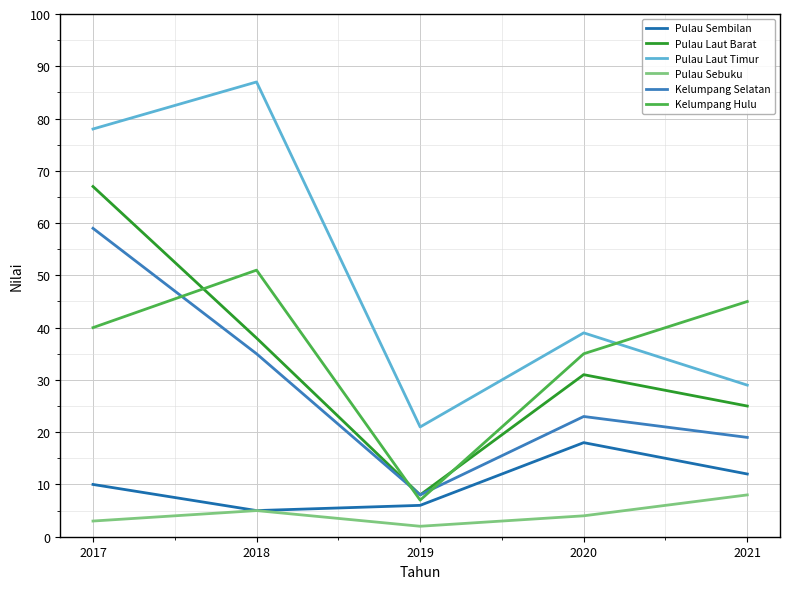

Reading left to right, transcribe all the data shown in this chart.

Pulau Sembilan: 10	5	6	18	12
Pulau Laut Barat: 67	38	8	31	25
Pulau Laut Timur: 78	87	21	39	29
Pulau Sebuku: 3	5	2	4	8
Kelumpang Selatan: 59	35	8	23	19
Kelumpang Hulu: 40	51	7	35	45